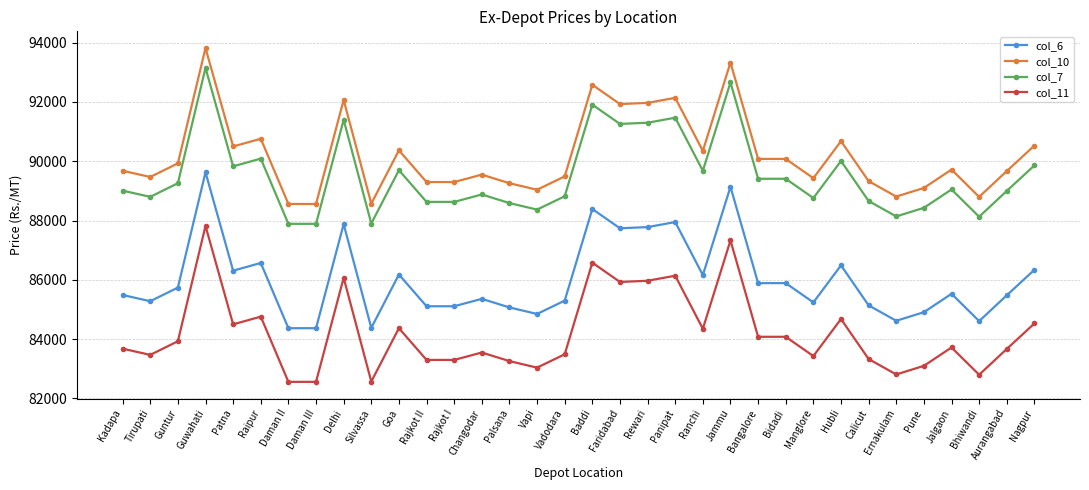

What is the spread (max minus min) of values at Jalgaon?

6000